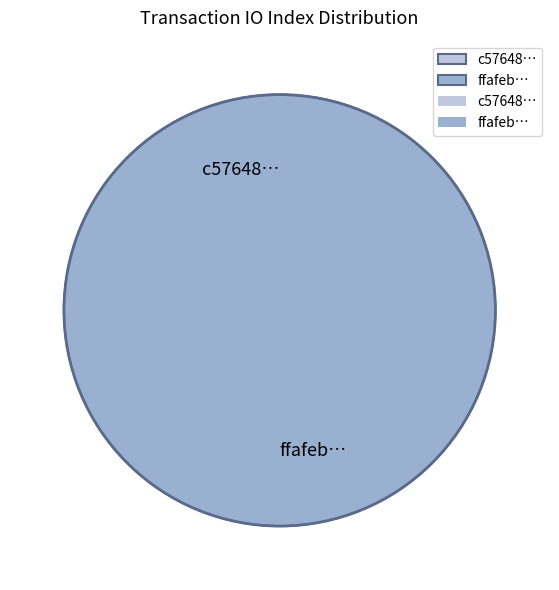

Is the sum of tx_hash_0 and tx_hash_1 greater than half?

Yes